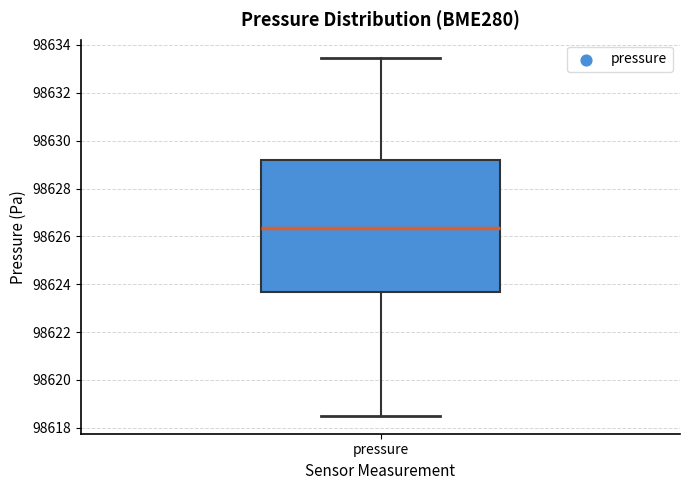

Where does the median line of the box for pressure sit on the y-axis? The values are not printed on the chart, so give them approximately, as read against the axis.

98626.4